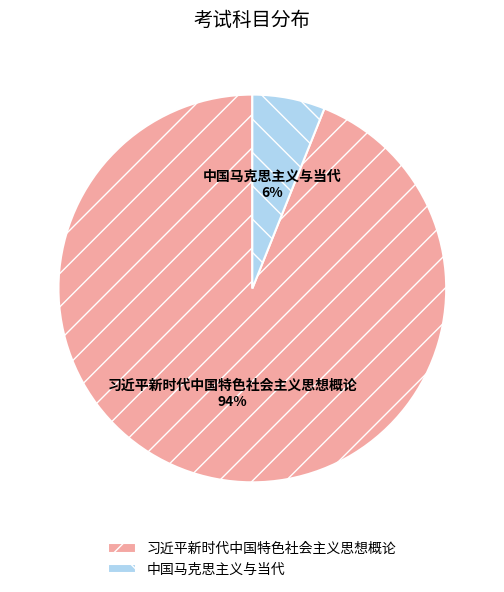

The 中国马克思主义与当代 slice represents 1% of the pie. True or false?

False